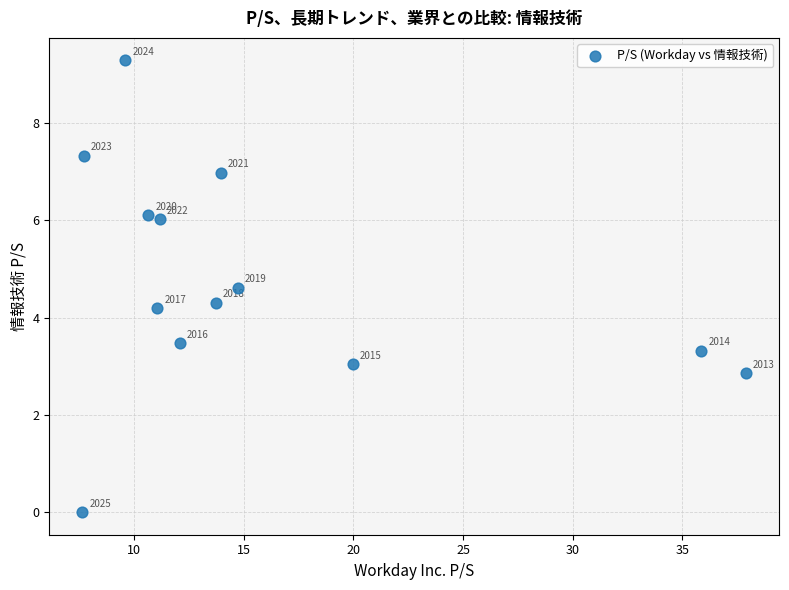

What is the range of Y values (max minus min)?

9.3